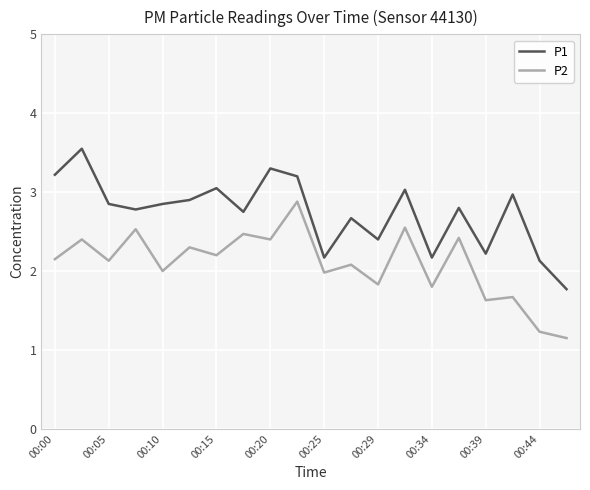

What is the lowest value of the P1 series?

1.8